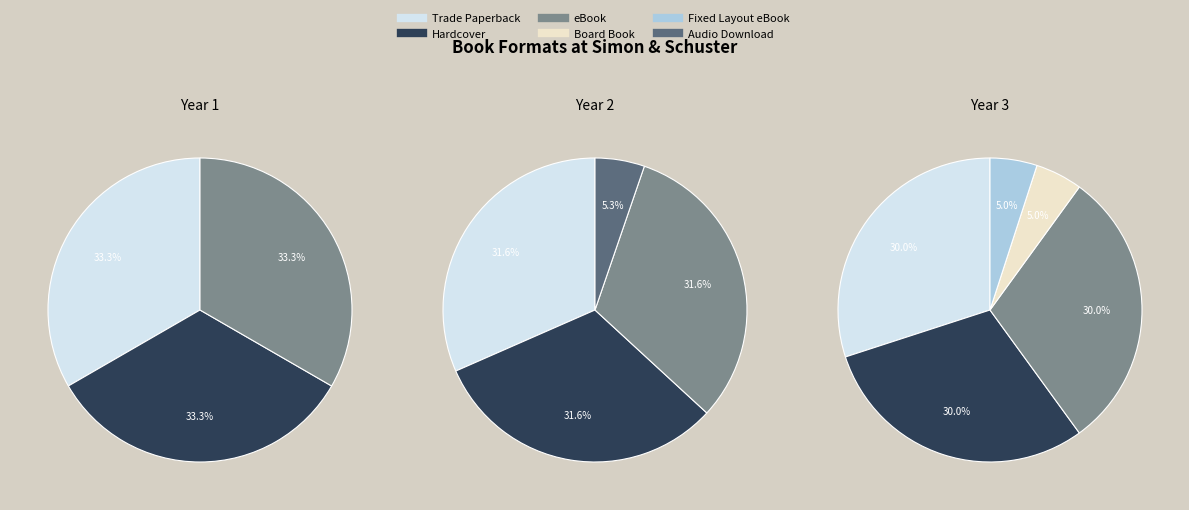

Which category has the smallest portion of the pie?

Board Book